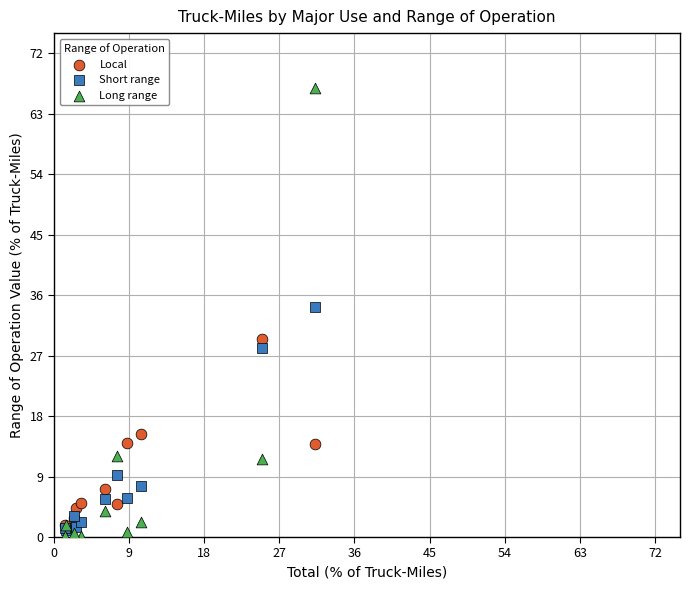

Which series contains the lowest Y value?

Long range